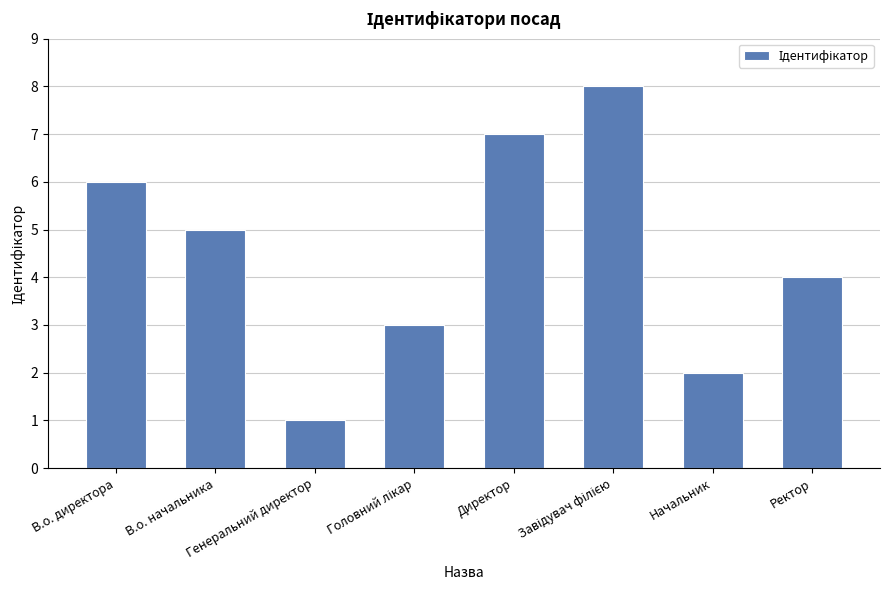

What is the difference between the second highest and second lowest values?

5